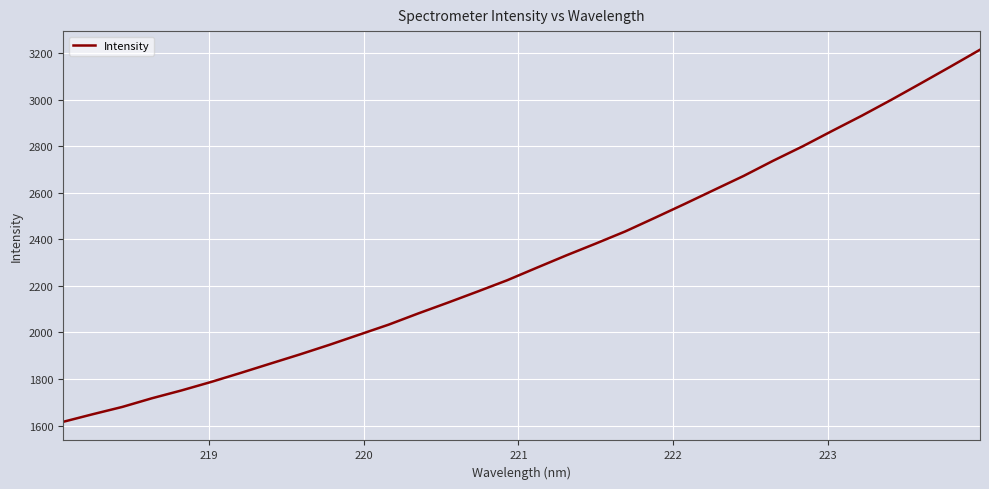

What is the smallest value displayed?

1615.8